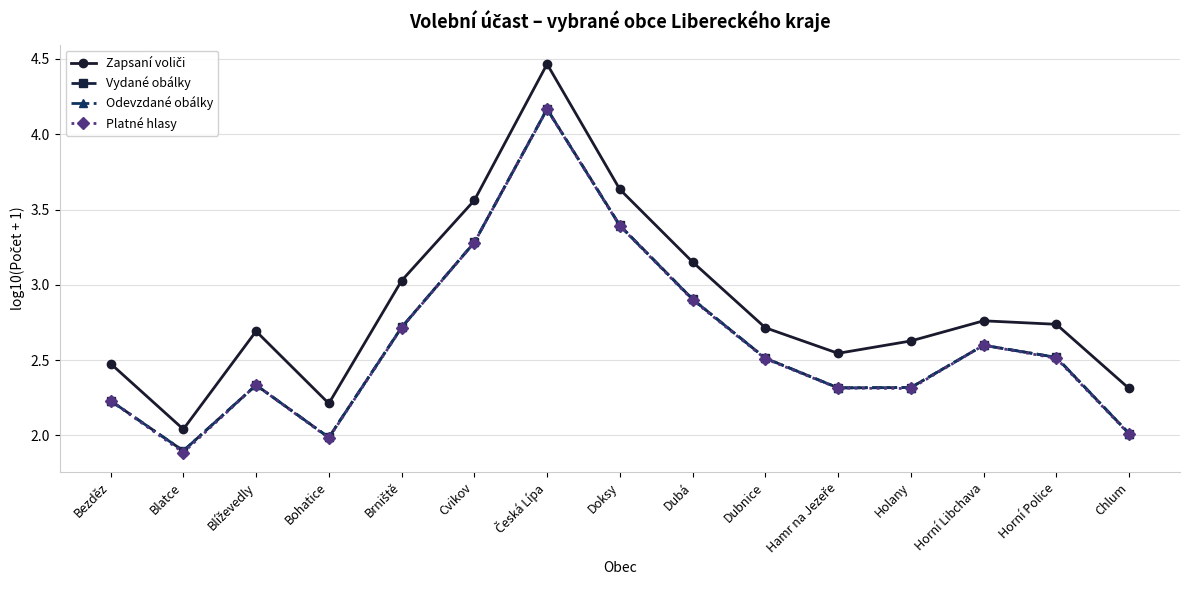

At which category does the chart reach its minimum across all series?

Blatce